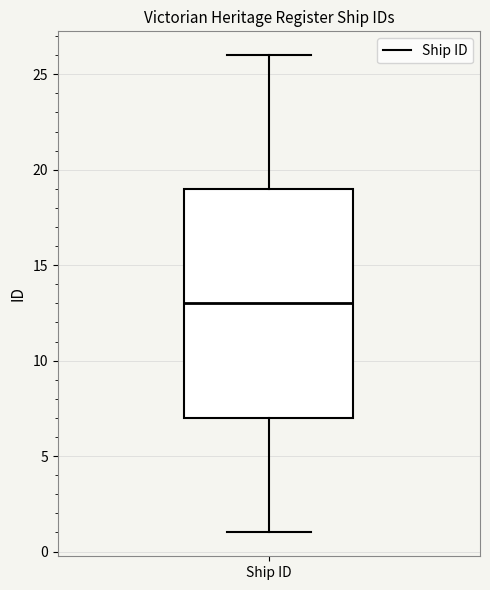

Transcribe this box plot: give where the median line is, the range the box spans, and where the two whiskers end, as read against the y-axis. The values are not printed on the chart, so give them approximately, as read against the axis.

median 13, box 7 to 19, whiskers 1 to 26